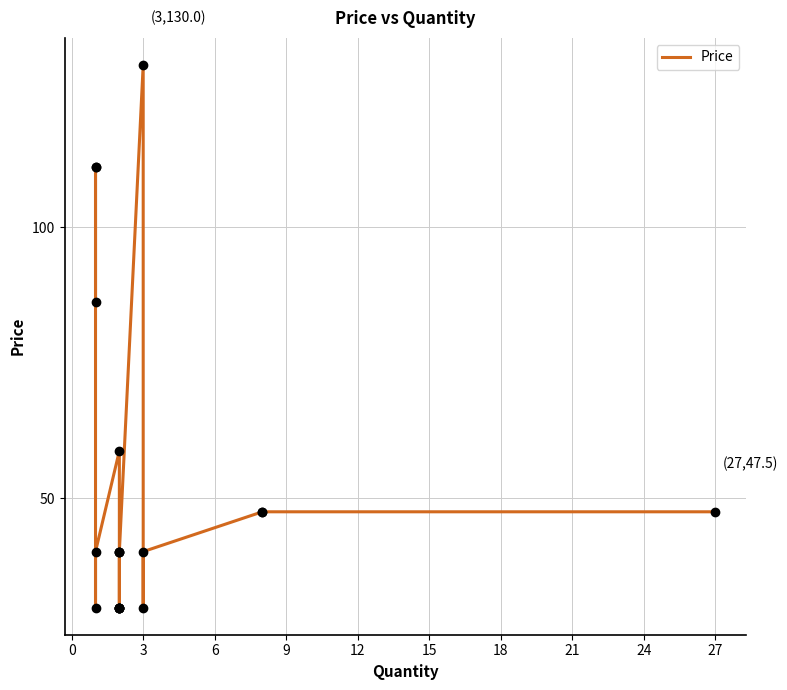

How many points are lower than both their immediate neighbors (excluding endpoints)?

2